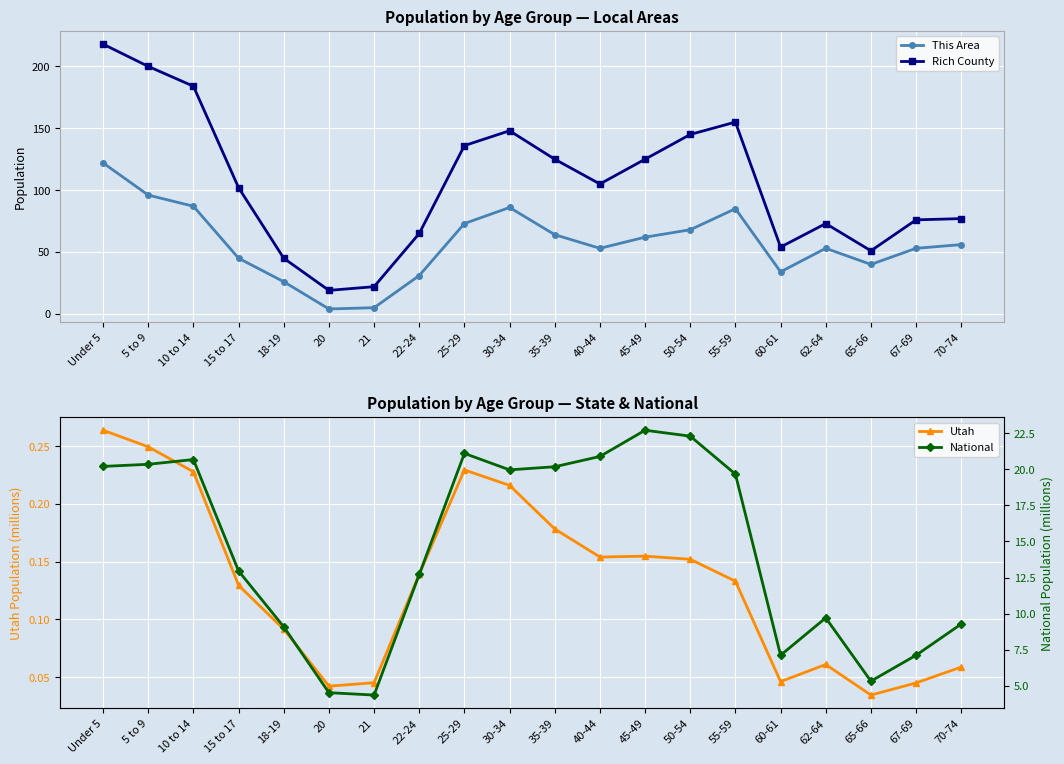

How many lines are shown in the chart?

4